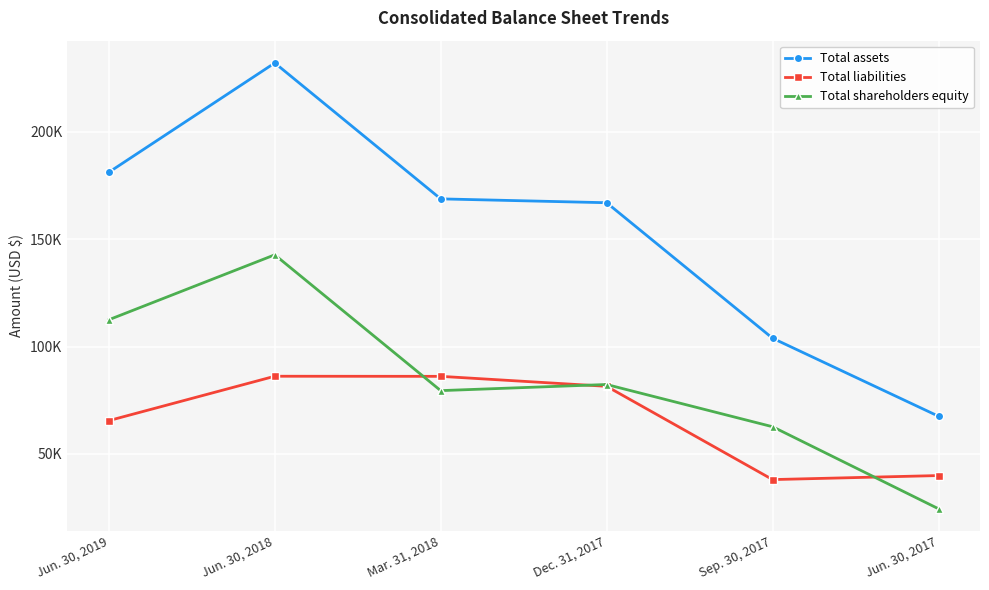

What is the value of the Total assets point at the 2nd from the left?

231995